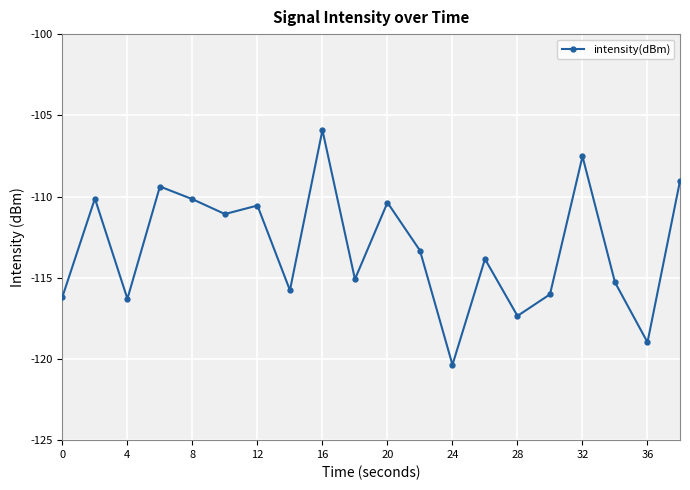

What is the average value?

-113.1